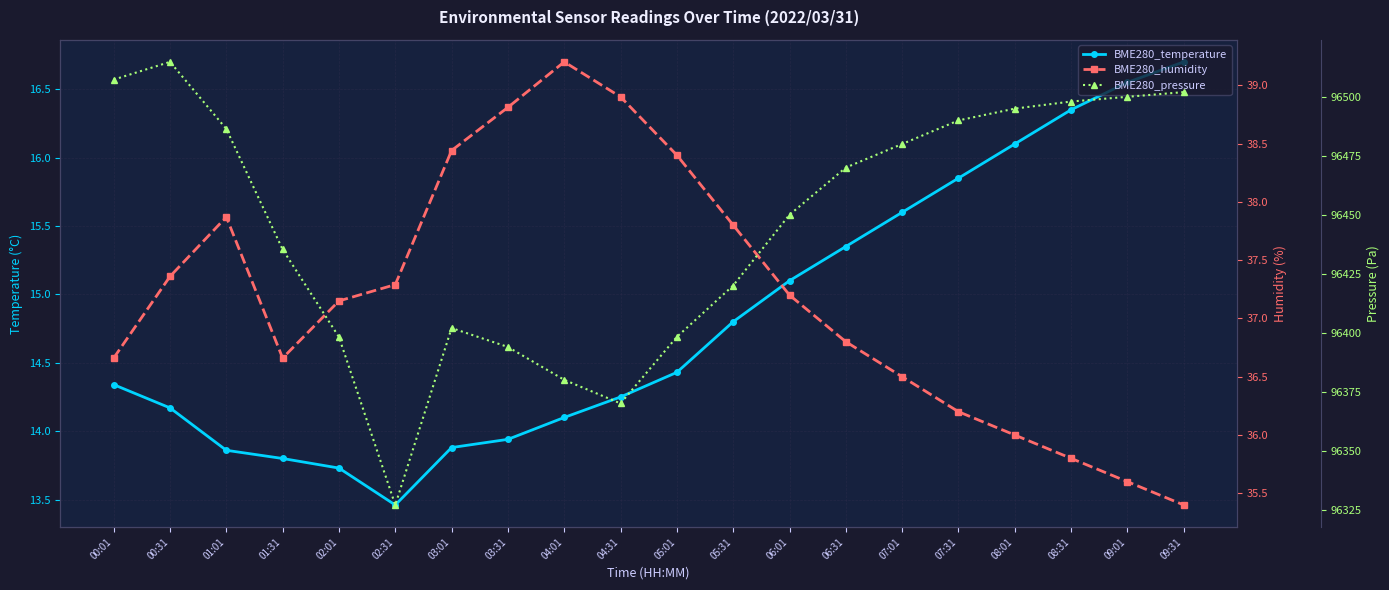

What is the difference between the highest and lowest values at 06:31?

96454.6